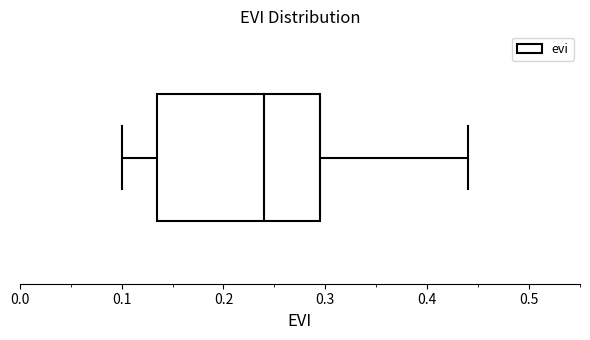

Where is the right edge of the box on the x-axis? The values are not printed on the chart, so give them approximately, as read against the axis.

0.30